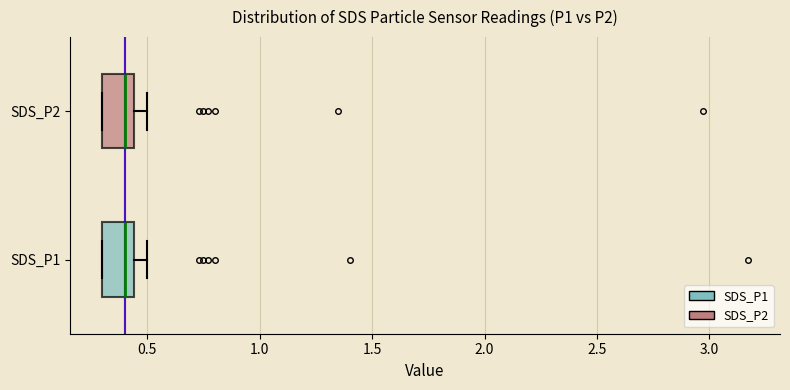

Where is the right edge of the box for SDS_P1 on the x-axis? The values are not printed on the chart, so give them approximately, as read against the axis.

0.45